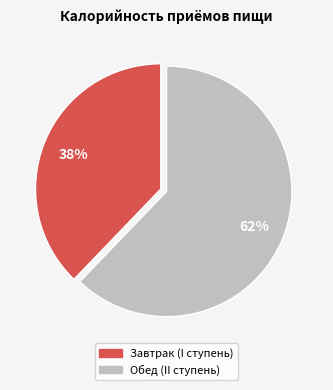

To the nearest percent, what is the combined percentage of Завтрак (I ступень) and Обед (II ступень)?

100%